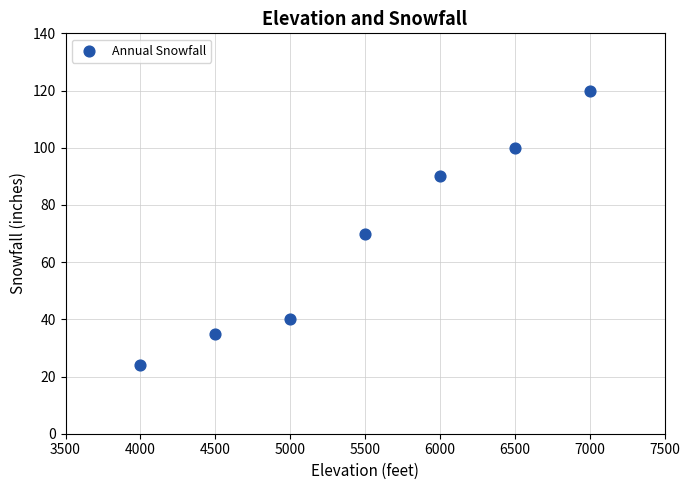

What Y value in the scatter plot is closest to 72?

70